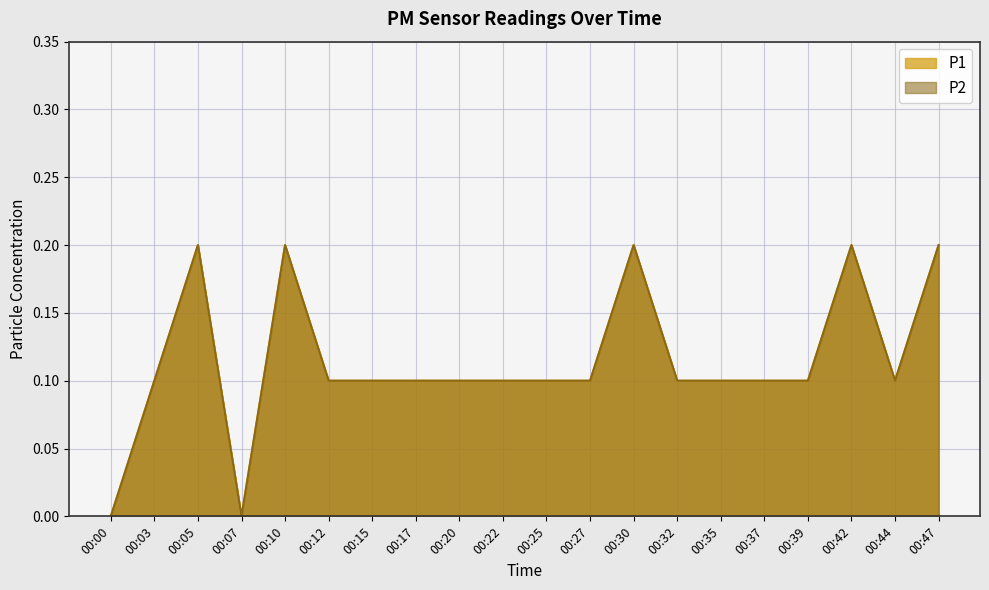

What is the average value of the P2 series?

0.1